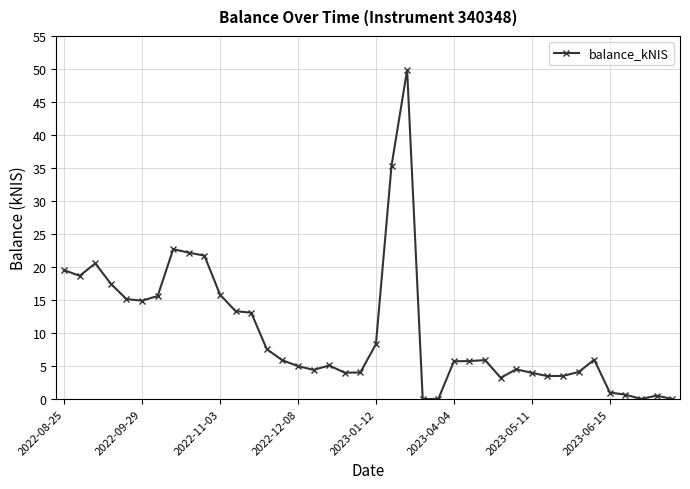

What is the sum of all values?

408.2